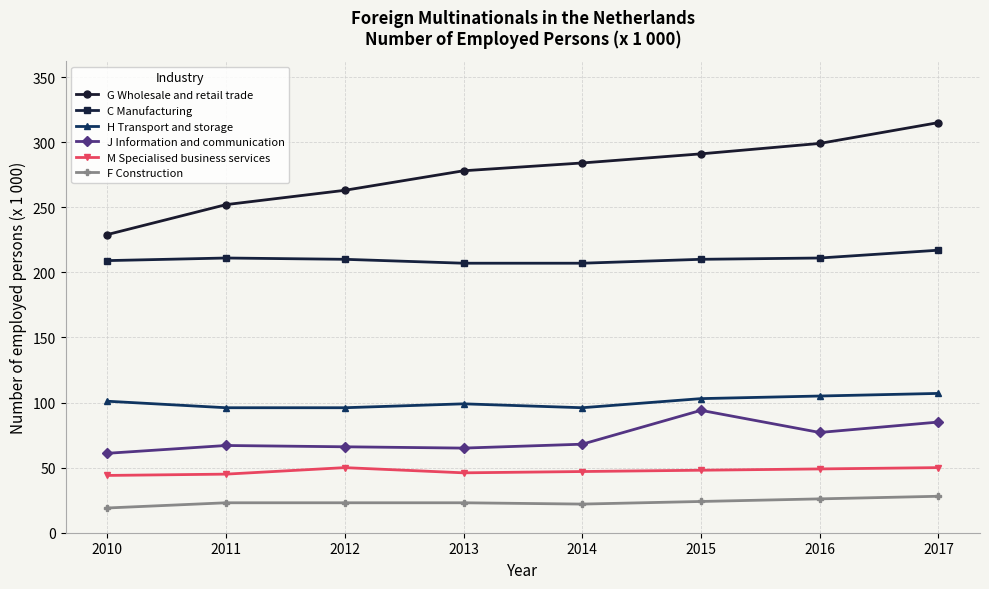

True or false: H Transport and storage has more than 0 points higher than both neighbors.

True